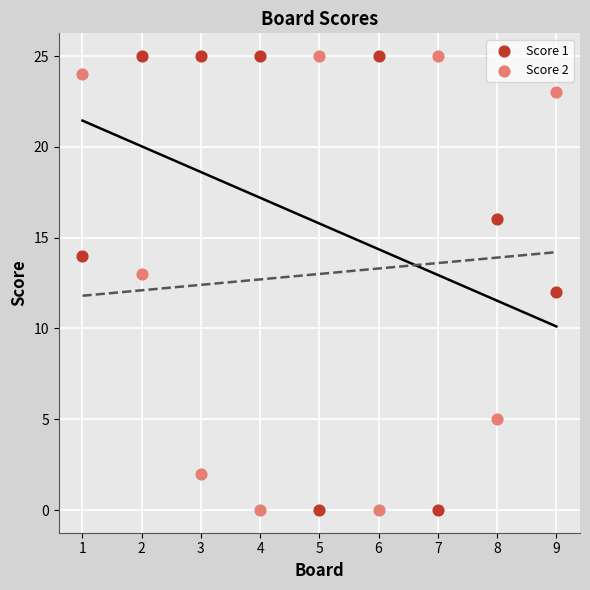

What are all the series names shown in the legend?

Score 1, Score 2